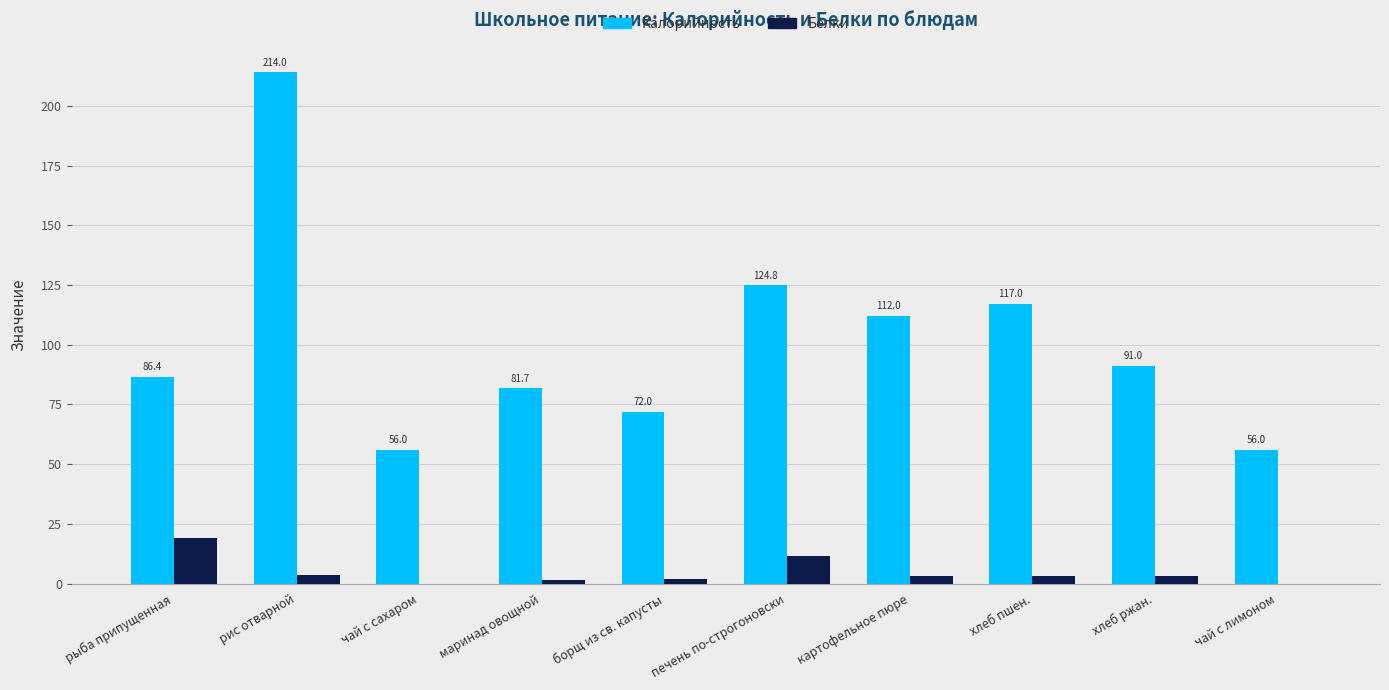

What is the approximate value of Калорийность at чай с сахаром?

56.0